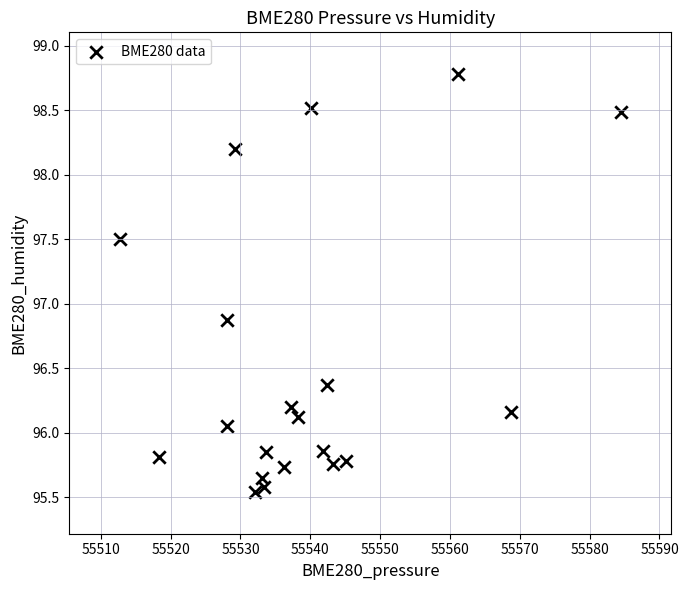

What is the range of X values (max minus min)?

71.8